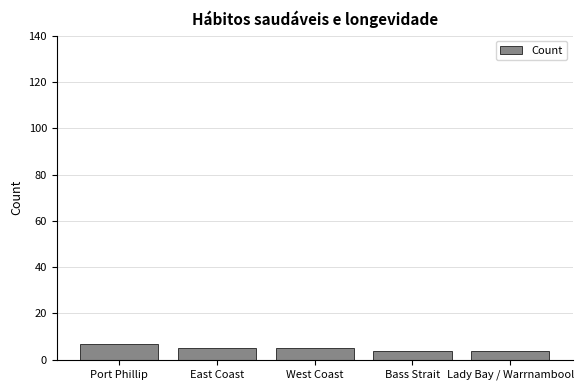

How many values are below 5?

2